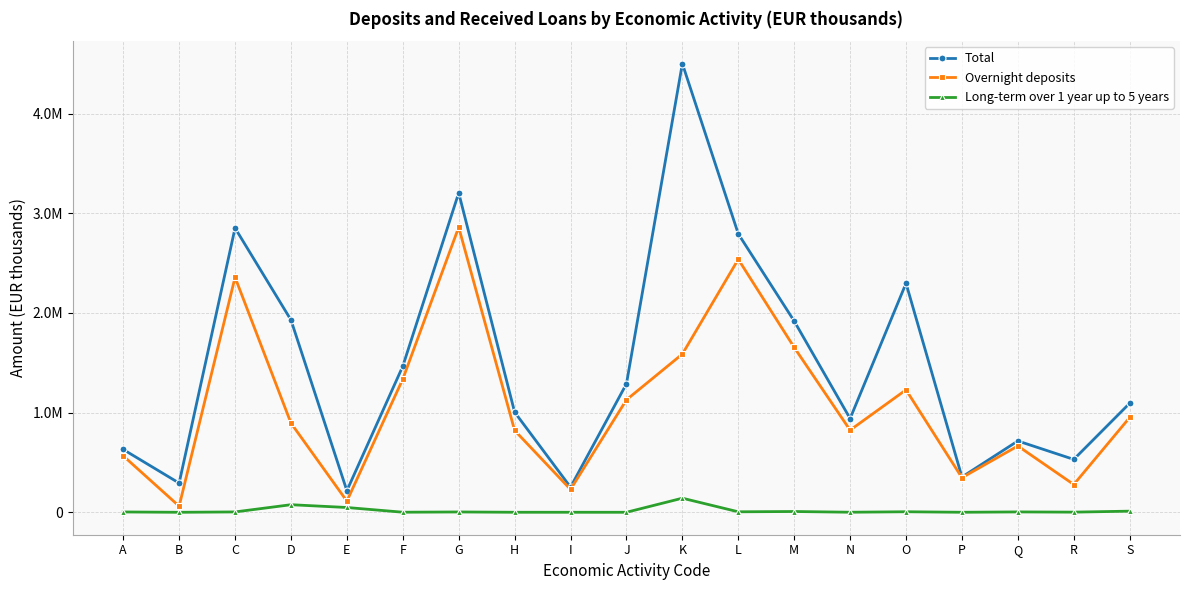

True or false: Long-term over 1 year up to 5 years and Total cross at least once.

False